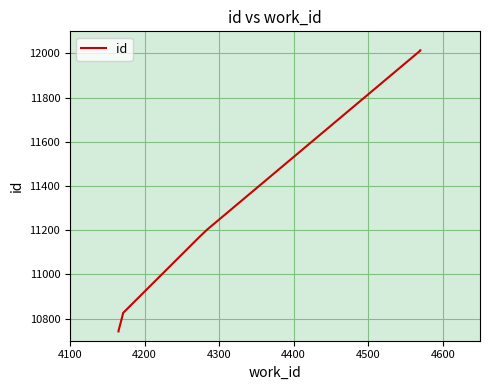

True or false: the data has more than 2 interior local peaks.

False